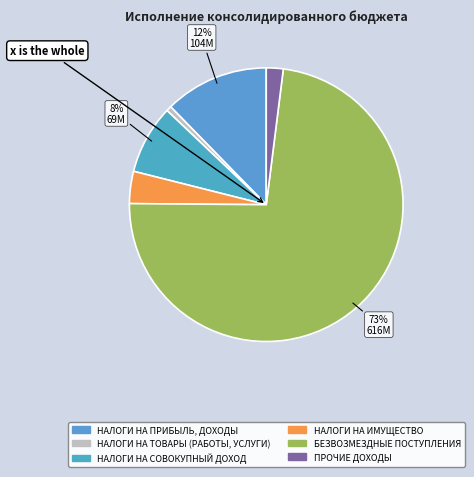

What is the smallest slice in the pie chart?

НАЛОГИ НА ТОВАРЫ (РАБОТЫ, УСЛУГИ)